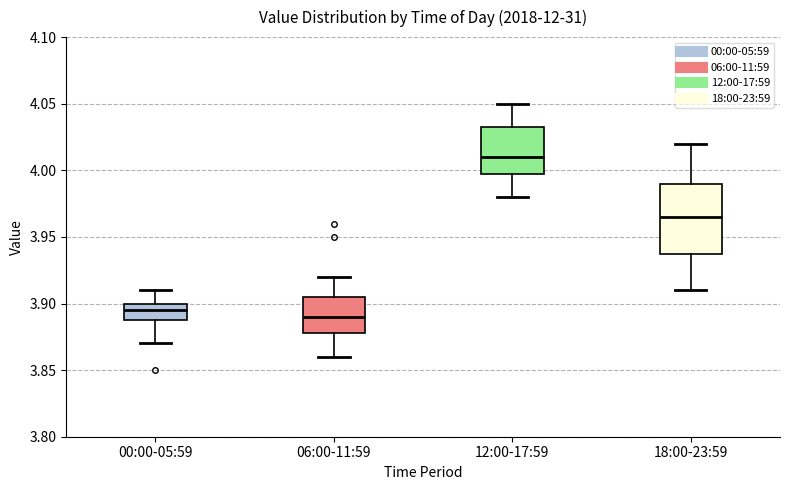

Which box has the highest median line?

12:00-17:59